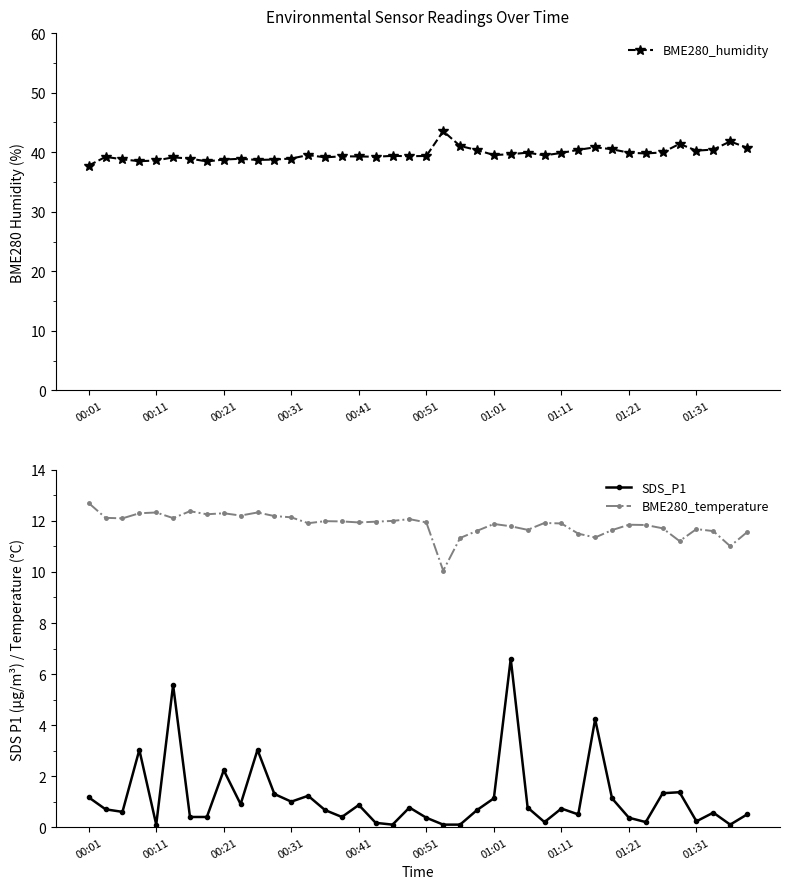

At which label does BME280_temperature reach its peak?

00:01